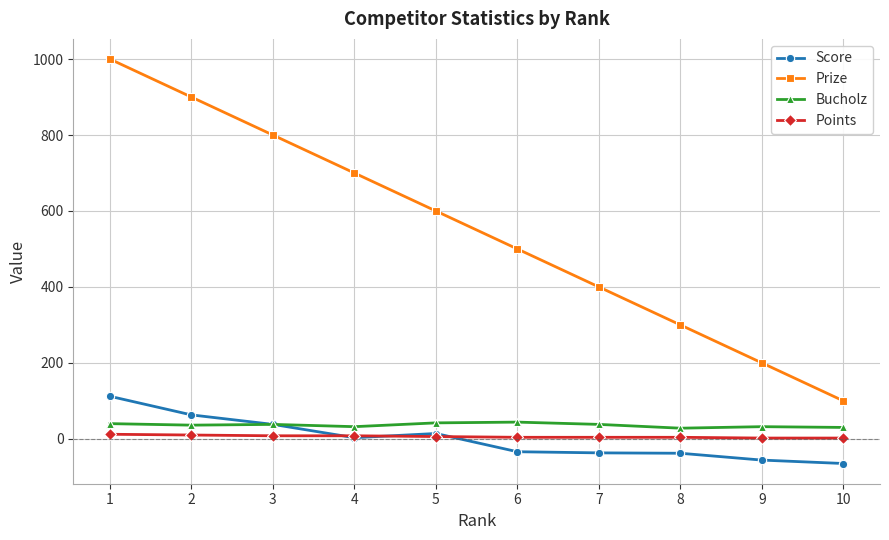

At which category is the sum across all series the highest?

1